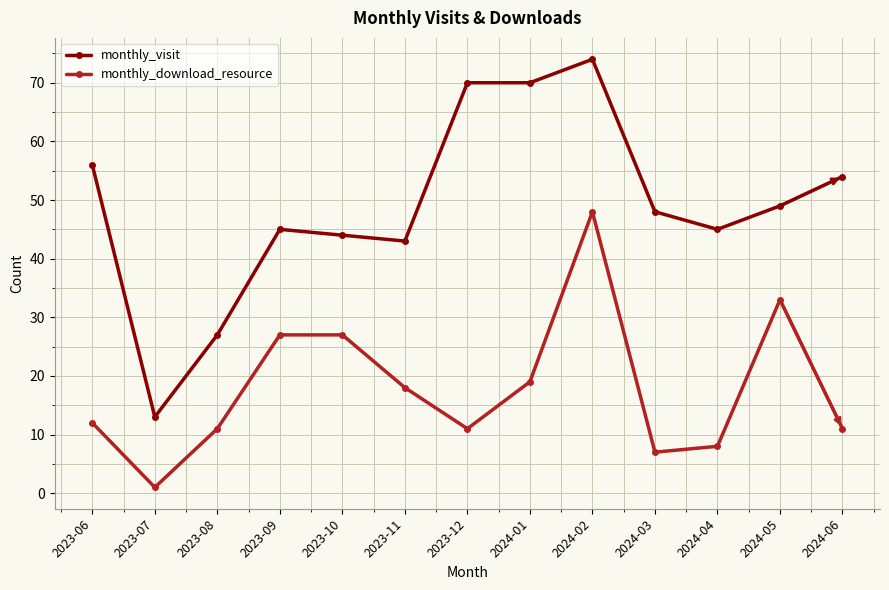

At which label does monthly_visit first exceed 48?

2023-06